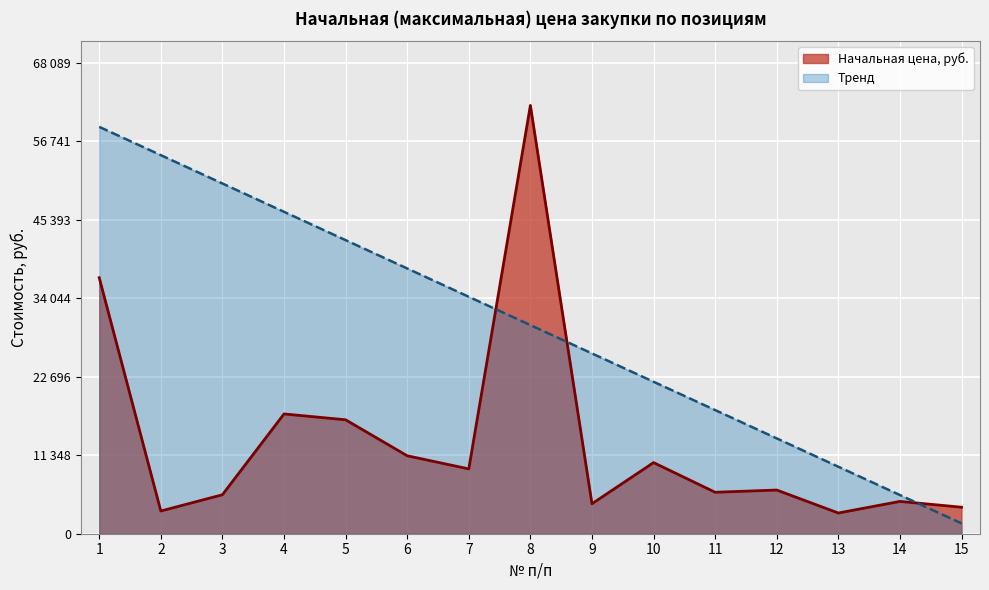

What are all the series names shown in the legend?

Начальная цена, руб., Тренд